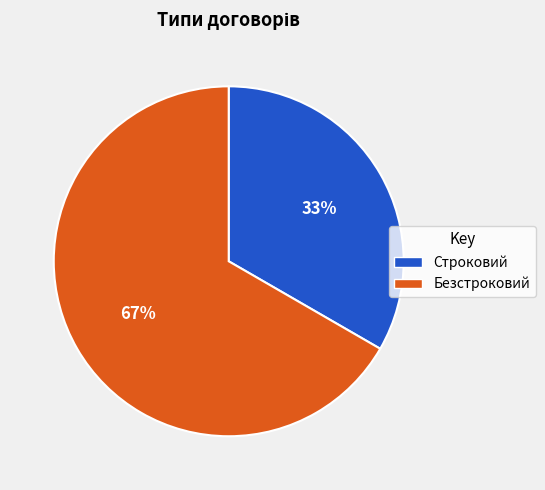

The Безстроковий slice represents 59% of the pie. True or false?

False